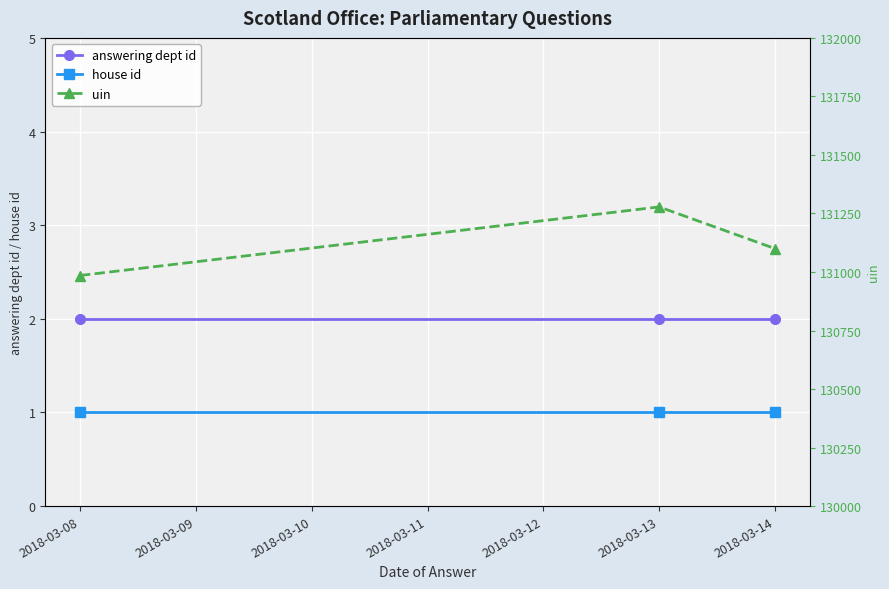

Which series has the largest total across all categories?

uin